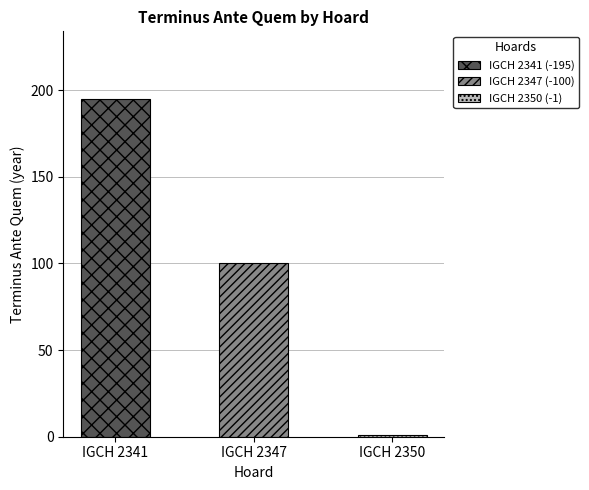

What is the value of the 3rd bar from the left?

-1